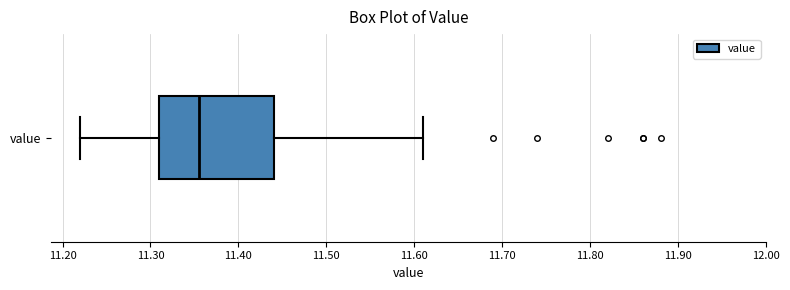

Transcribe this box plot: give where the median line is, the range the box spans, and where the two whiskers end, as read against the x-axis. The values are not printed on the chart, so give them approximately, as read against the axis.

median 11.36, box 11.31 to 11.44, whiskers 11.22 to 11.61